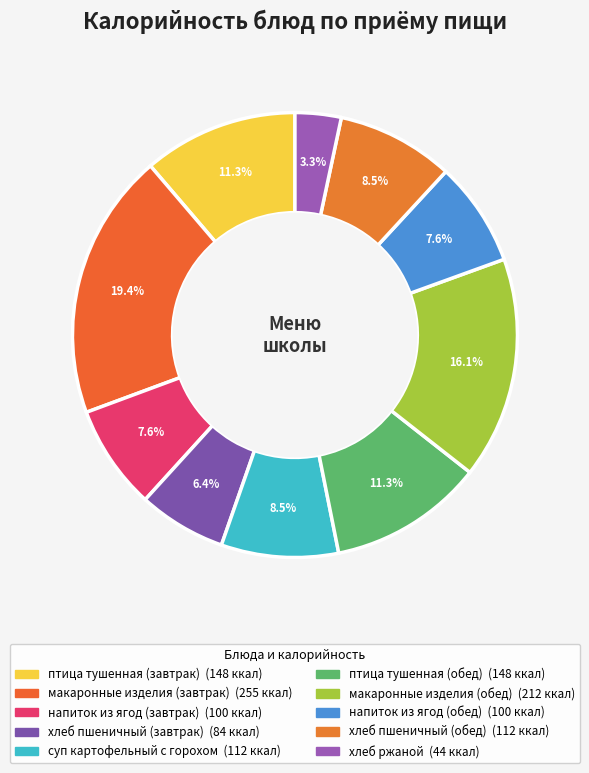

How many segments does this pie chart have?

10